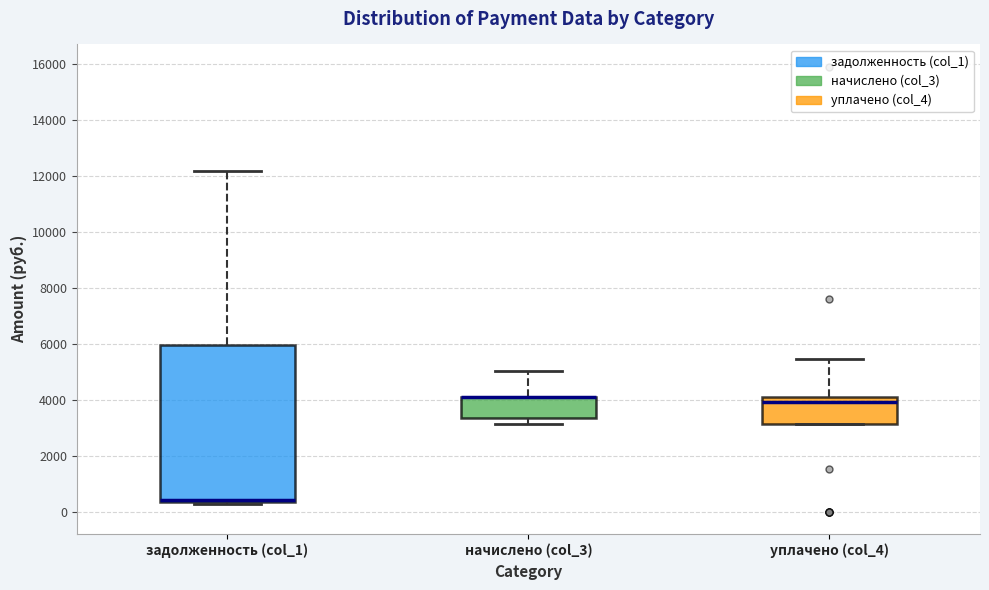

Reading left to right, read every box against the y-axis: the position of its median line, the range the box covers, and the ends of its whiskers. The values are not printed on the chart, so give them approximately, as read against the axis.

задолженность (col_1): median 400 (just above the box's lower edge), box 400 to 6000, whiskers 200 to 12200
начислено (col_3): median 4200 (drawn on the box's upper edge), box 3400 to 4200, whiskers 3200 to 5000
уплачено (col_4): median 4000, box 3200 to 4200, whiskers 3200 to 5400